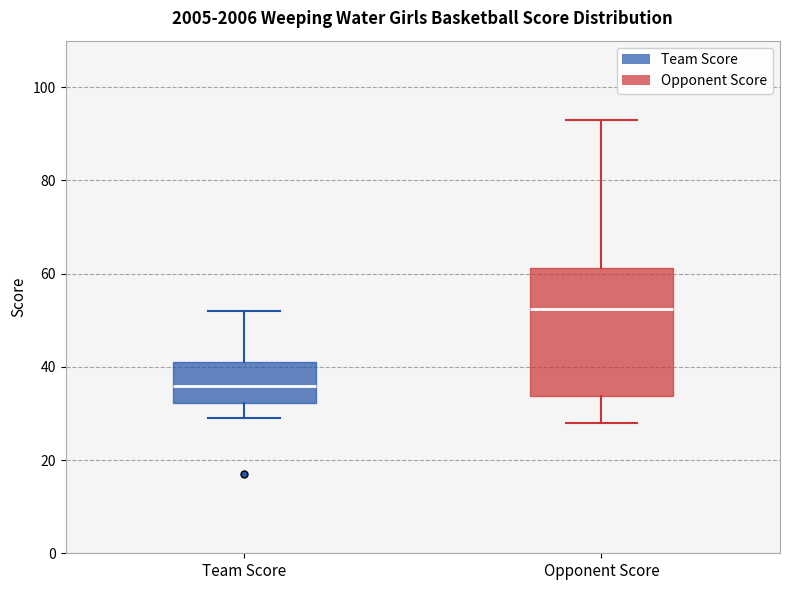

Which box's median line is the highest?

Opponent Score